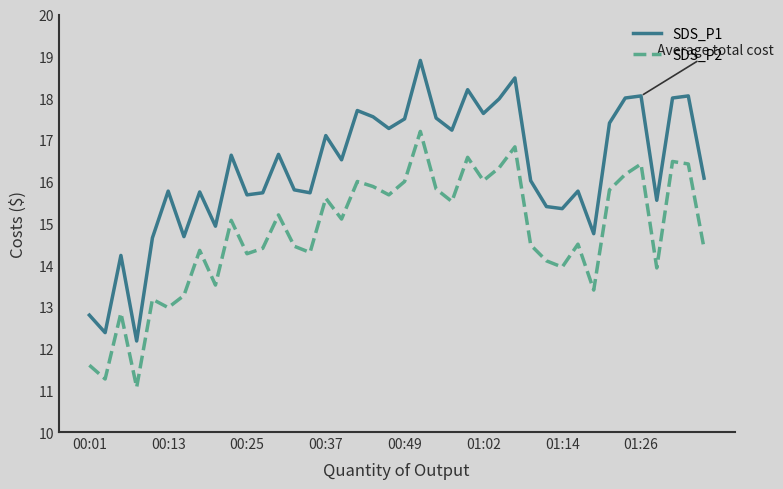

True or false: SDS_P1 and SDS_P2 intersect in this chart.

False